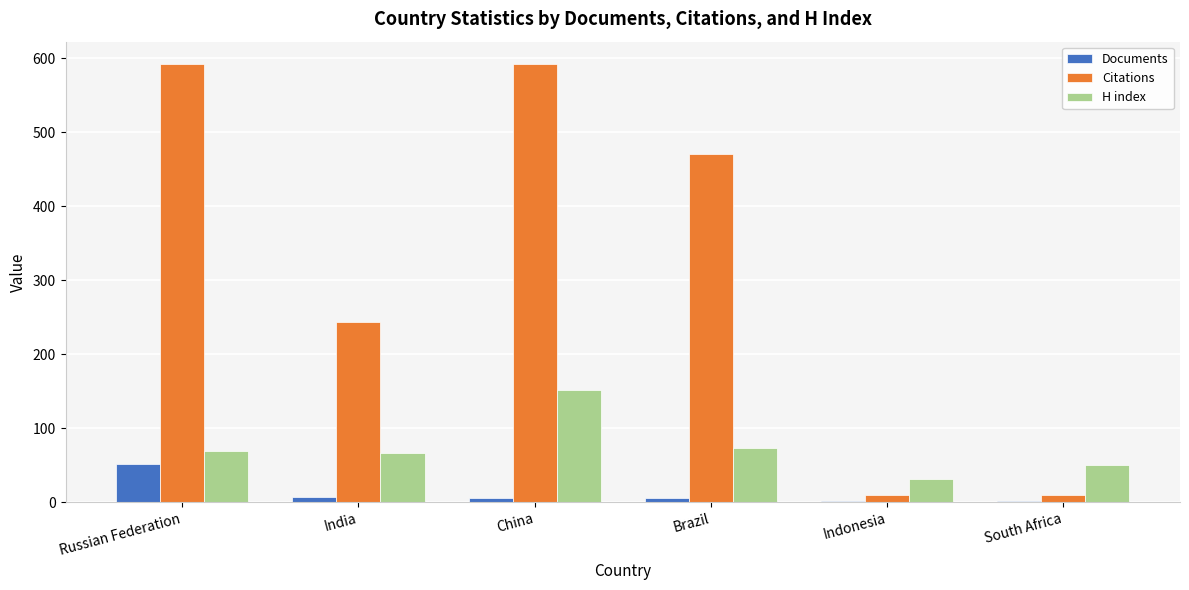

What is the total value across all series at Brazil?

549